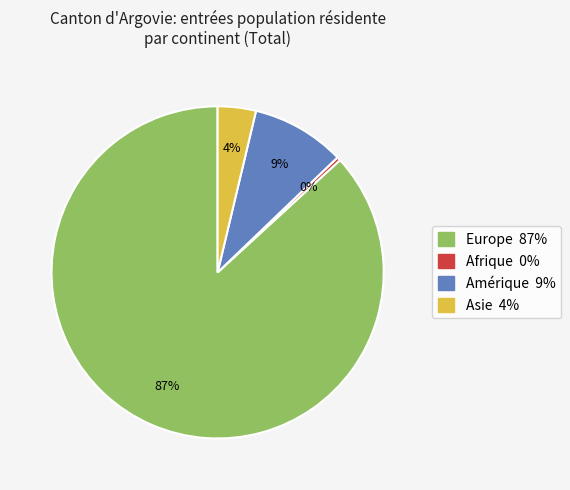

How many slices are in this pie chart?

4